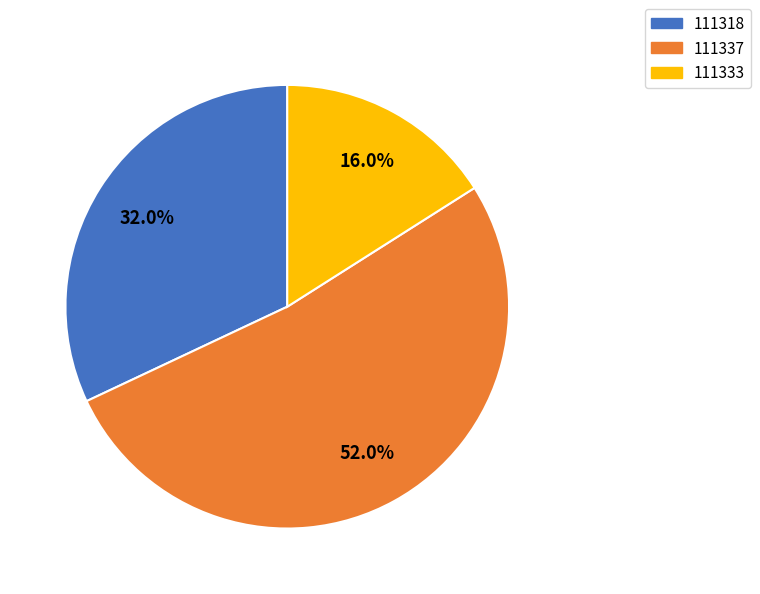

What is the ratio of the value at 111318 to the value at 111337?

0.6